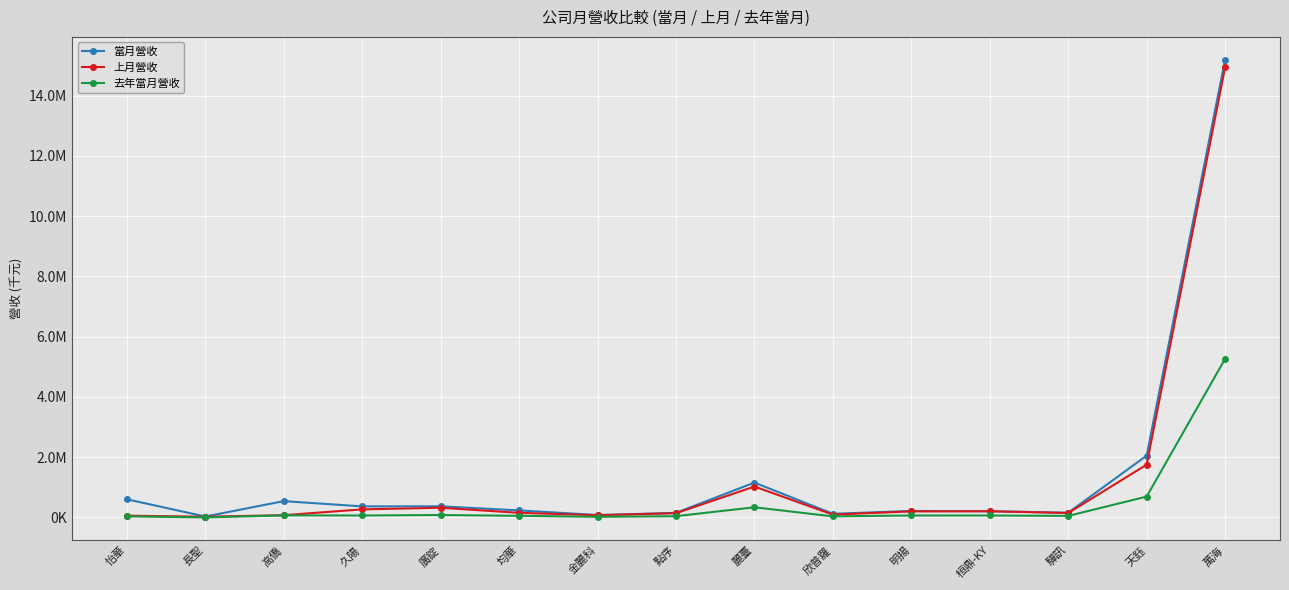

List the labels in order of 去年當月營收 value, largest first.

萬海, 天鈺, 麗臺, 廣錠, 高僑, 明揚, 桓鼎-KY, 久陽, 均華, 驊訊, 點序, 怡華, 欣普羅, 金麗科, 長聖